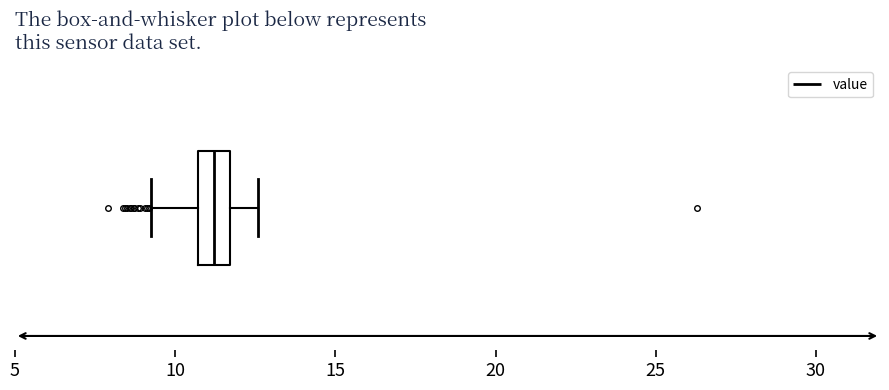

Where is the right edge of the box on the x-axis? The values are not printed on the chart, so give them approximately, as read against the axis.

11.5